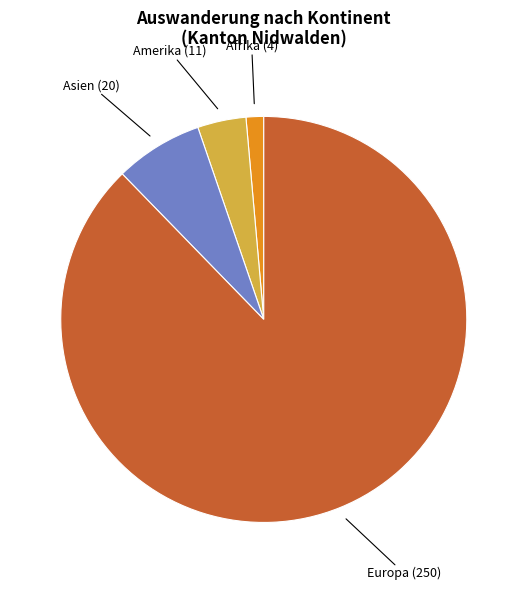

Does any single category account for the majority?

Yes